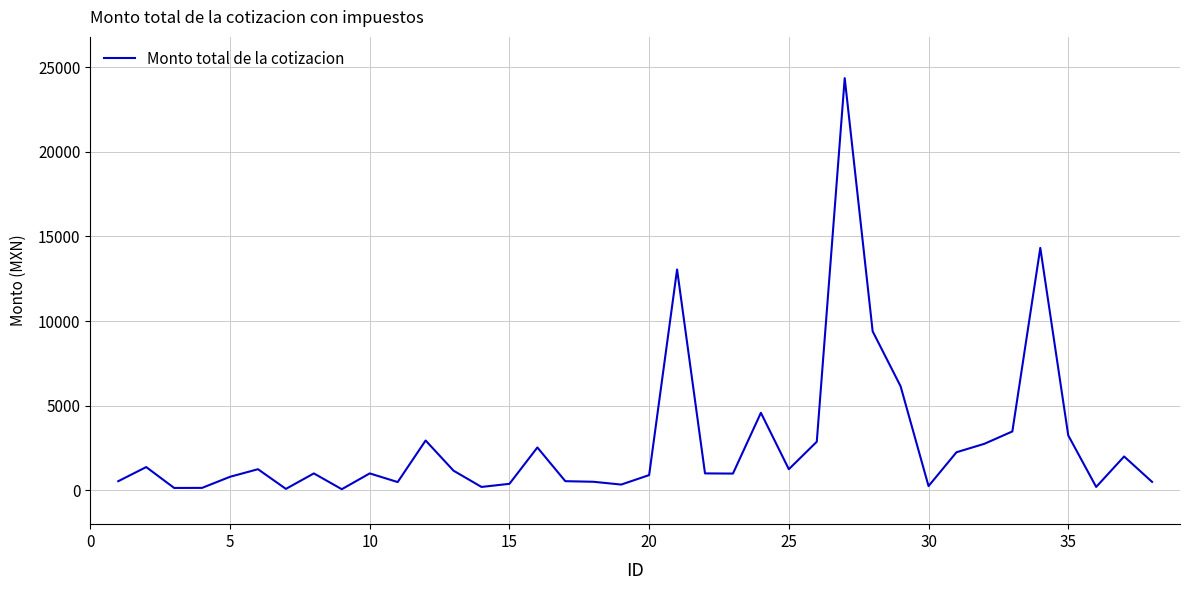

What is the difference between the maximum and minimum values?

24294.0